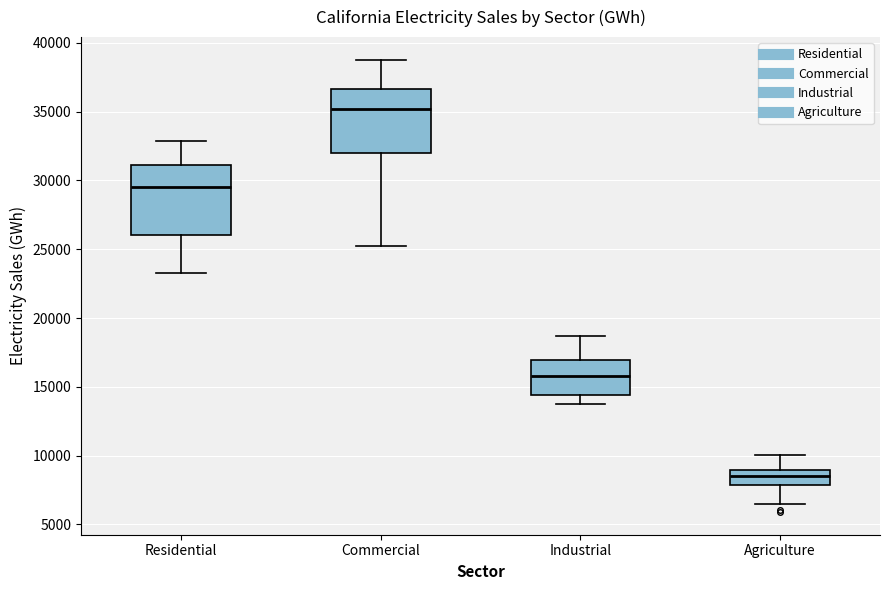

Which box's median line is the lowest?

Agriculture